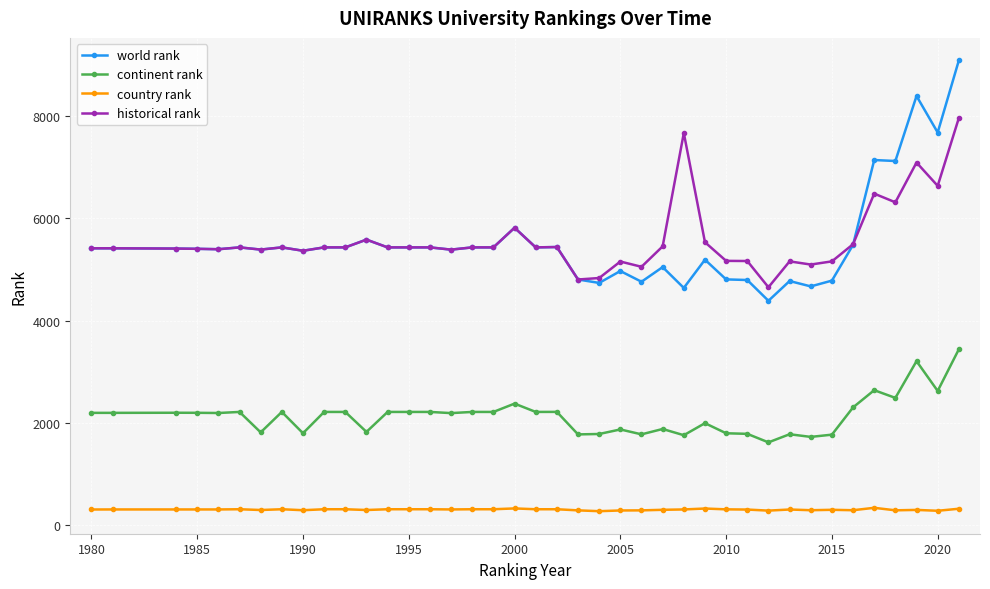

What is the highest value of the country rank series?

332